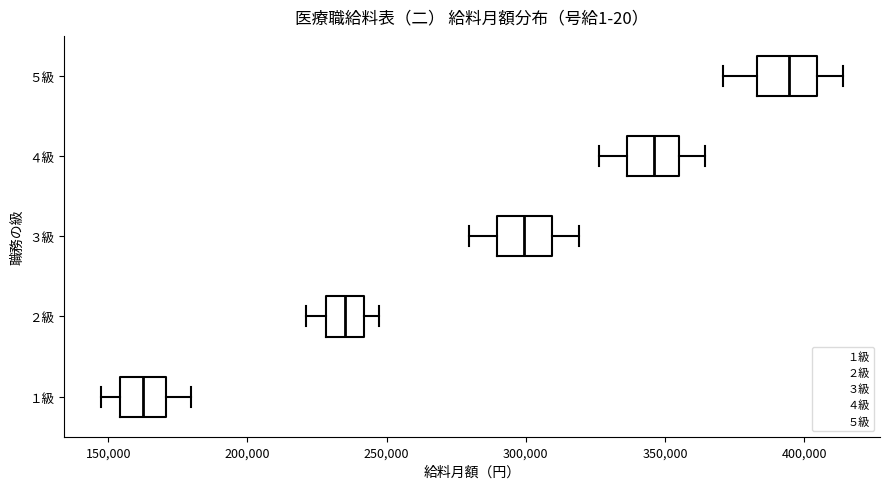

Reading bottom to top, transcribe this box plot: for each box, give where its median line is, the range the box spans, and where its two whiskers end, as read against the x-axis. The values are not printed on the chart, so give them approximately, as read against the axis.

１級: median 160000, box 155000 to 170000, whiskers 150000 to 180000
２級: median 235000, box 230000 to 240000, whiskers 220000 to 245000
３級: median 300000, box 290000 to 310000, whiskers 280000 to 320000
４級: median 345000, box 335000 to 355000, whiskers 325000 to 365000
５級: median 395000, box 385000 to 405000, whiskers 370000 to 415000